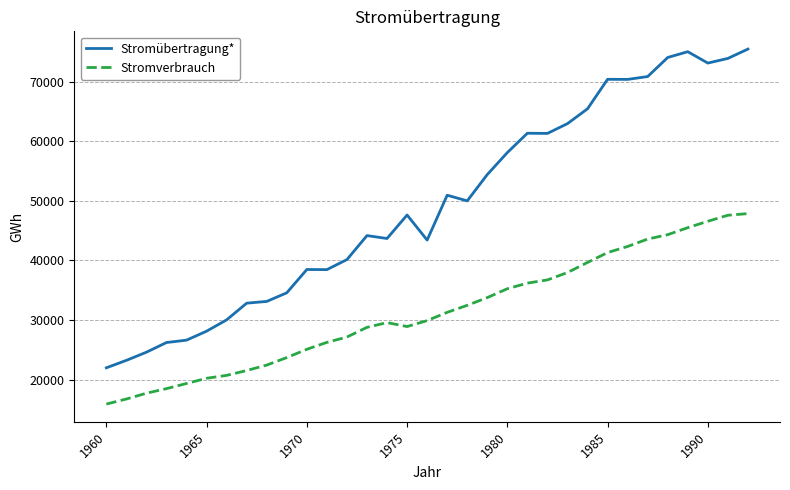

At how many categories does at least one series exceed 52192?

14